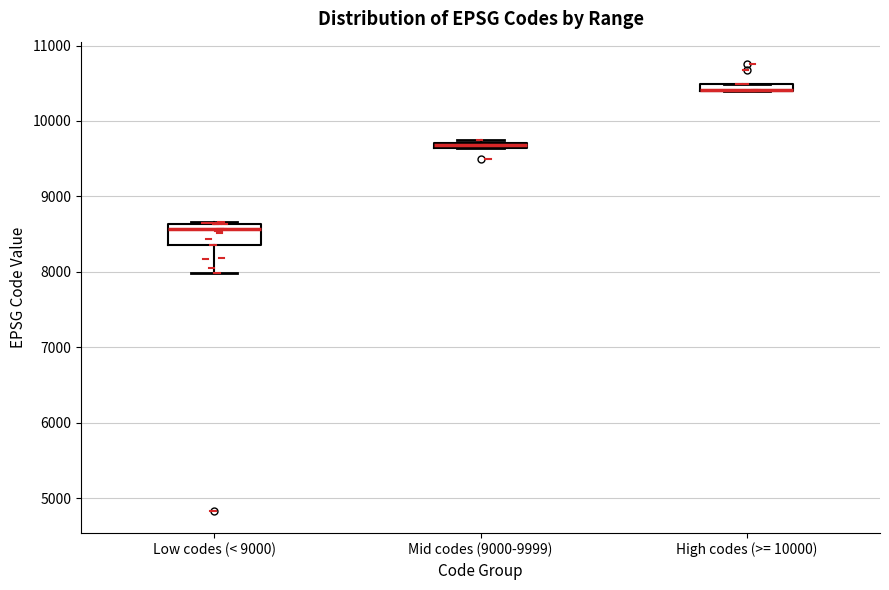

Comparing the boxes themselves (not the whiskers), which one is the tallest?

Low codes (< 9000)